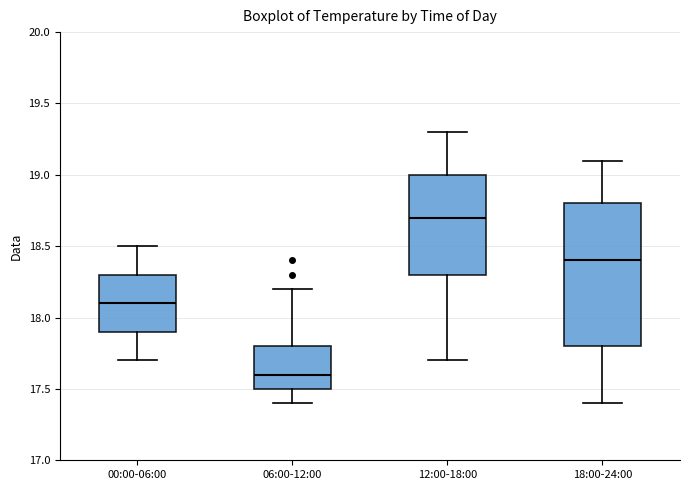

Which box's median line is the lowest?

06:00-12:00